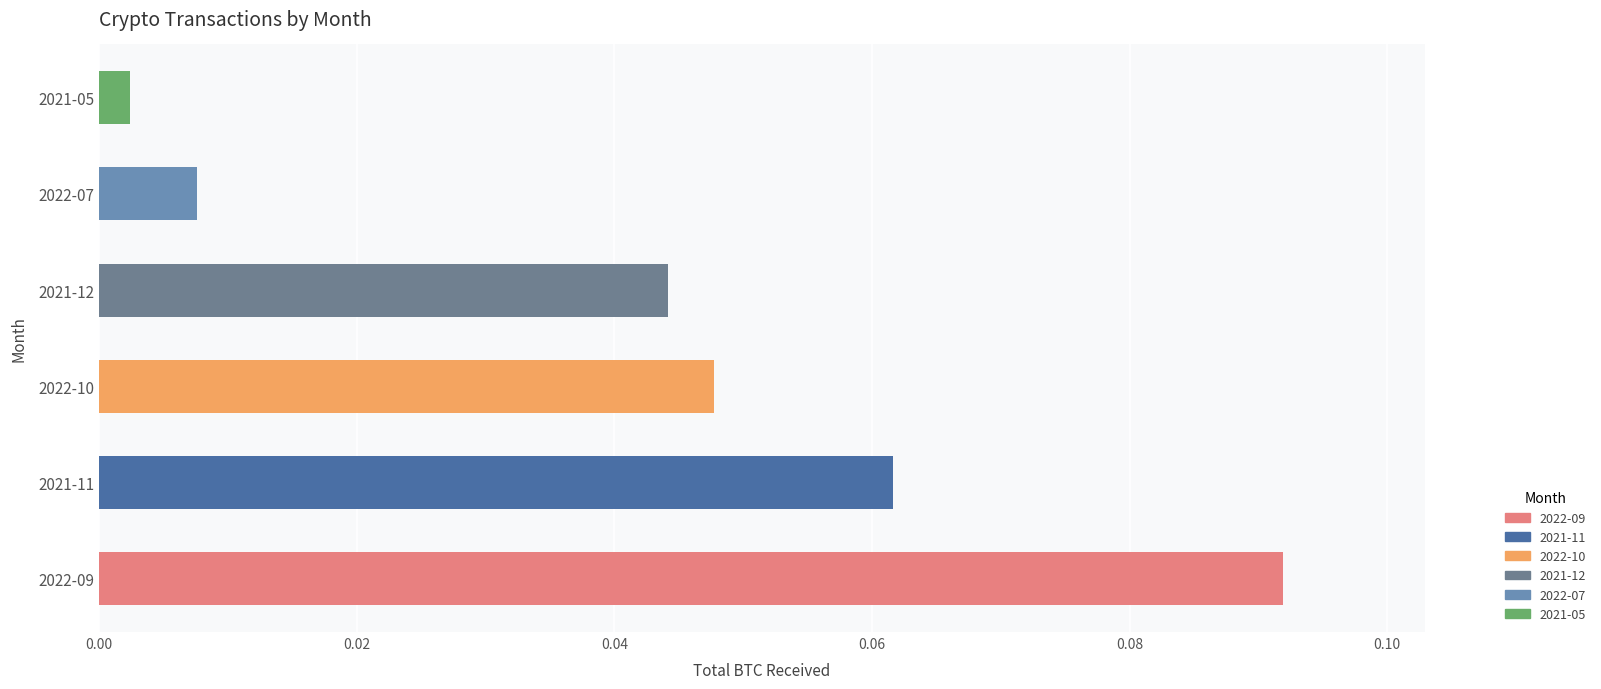

The value at 2021-11 is 0.0. True or false?

False